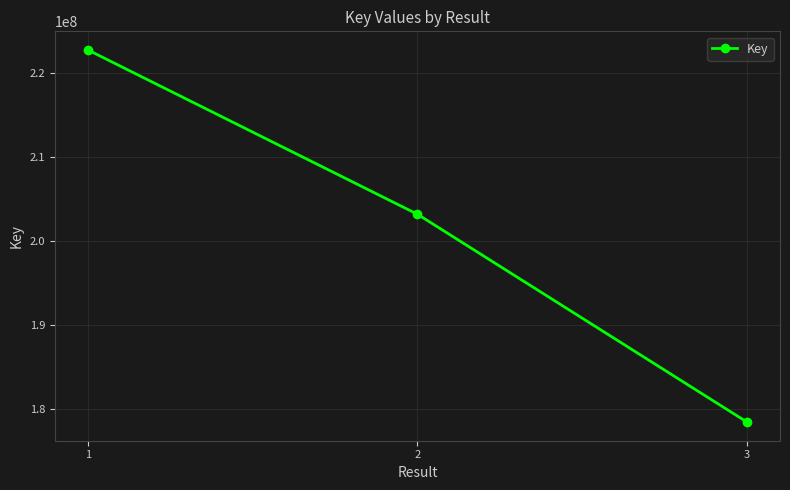

True or false: the data shows 114353083 at 2.

False